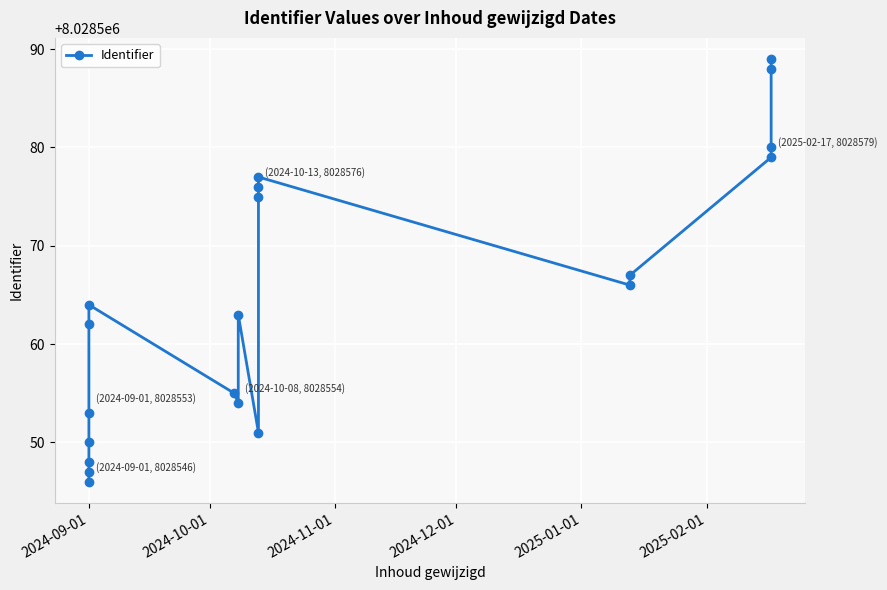

What is the average value?

8028564